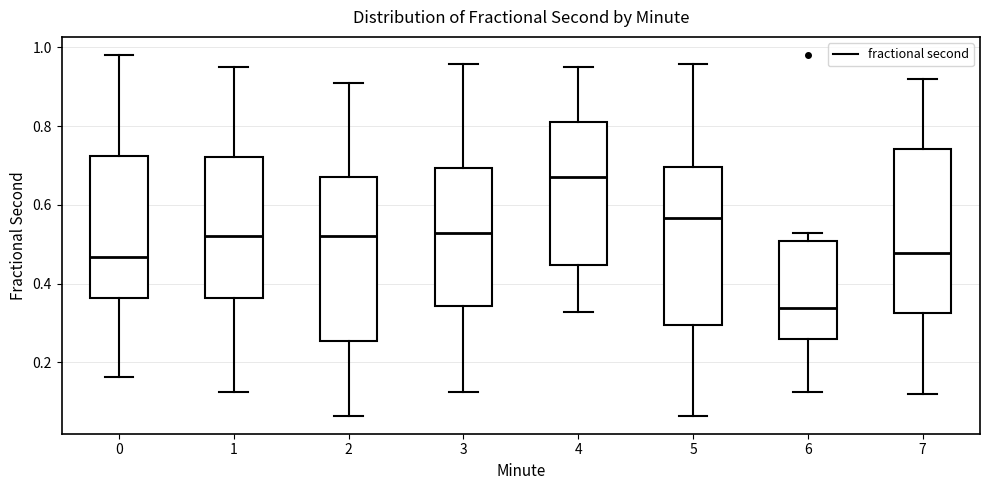

Where is the upper edge of the box at x = 2 on the y-axis? The values are not printed on the chart, so give them approximately, as read against the axis.

0.68